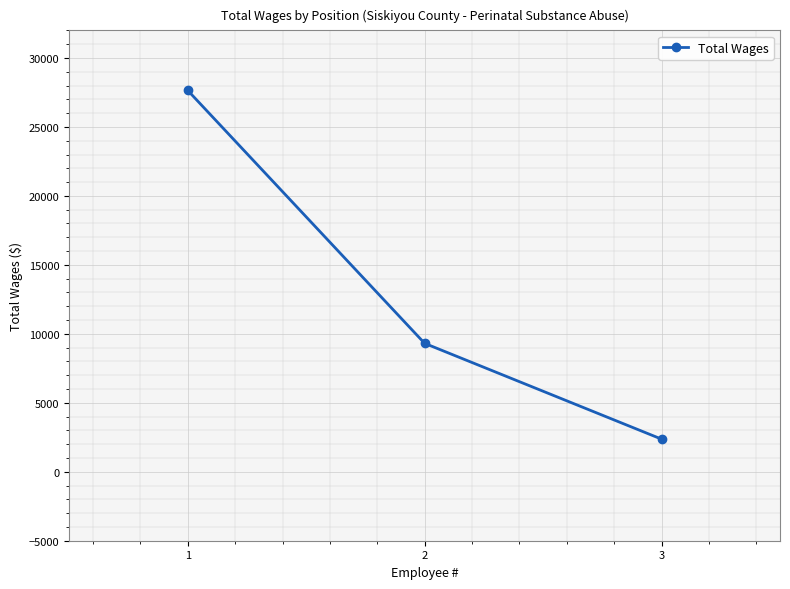

List the labels in order of value, smallest first.

3, 2, 1